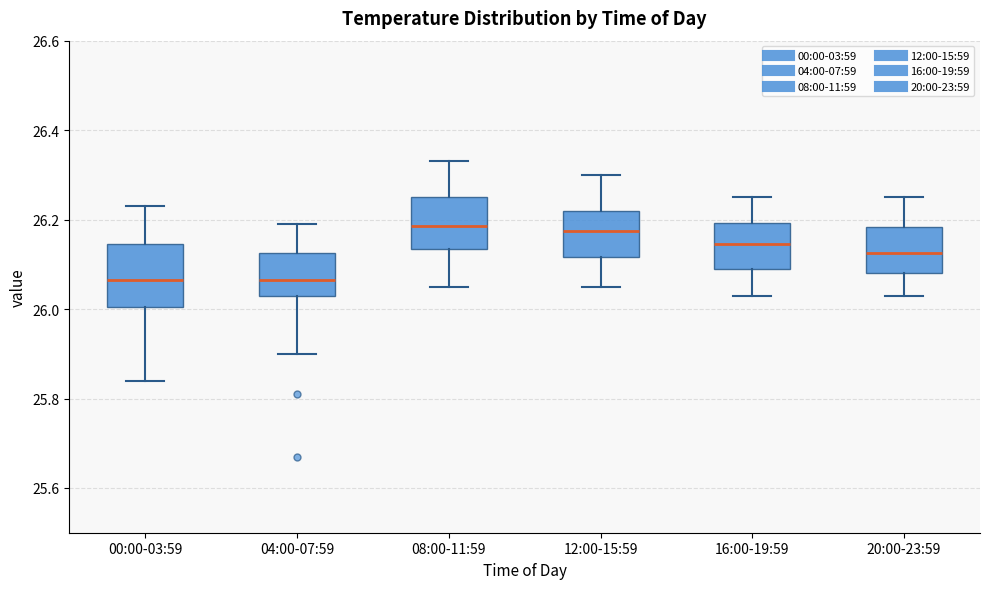

Reading left to right, transcribe this box plot: for each box, give where its median line is, the range the box spans, and where its two whiskers end, as read against the y-axis. The values are not printed on the chart, so give them approximately, as read against the axis.

00:00-03:59: median 26.06, box 26.00 to 26.14, whiskers 25.84 to 26.24
04:00-07:59: median 26.06, box 26.04 to 26.12, whiskers 25.90 to 26.20
08:00-11:59: median 26.18, box 26.14 to 26.26, whiskers 26.06 to 26.34
12:00-15:59: median 26.18, box 26.12 to 26.22, whiskers 26.06 to 26.30
16:00-19:59: median 26.14, box 26.10 to 26.20, whiskers 26.04 to 26.26
20:00-23:59: median 26.12, box 26.08 to 26.18, whiskers 26.04 to 26.26